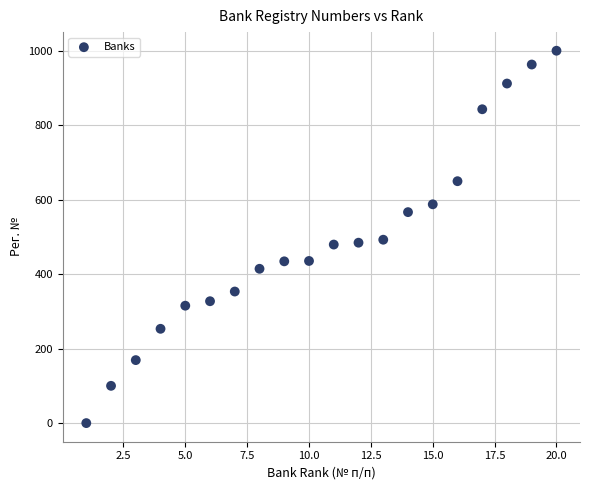

What is the range of X values (max minus min)?

19